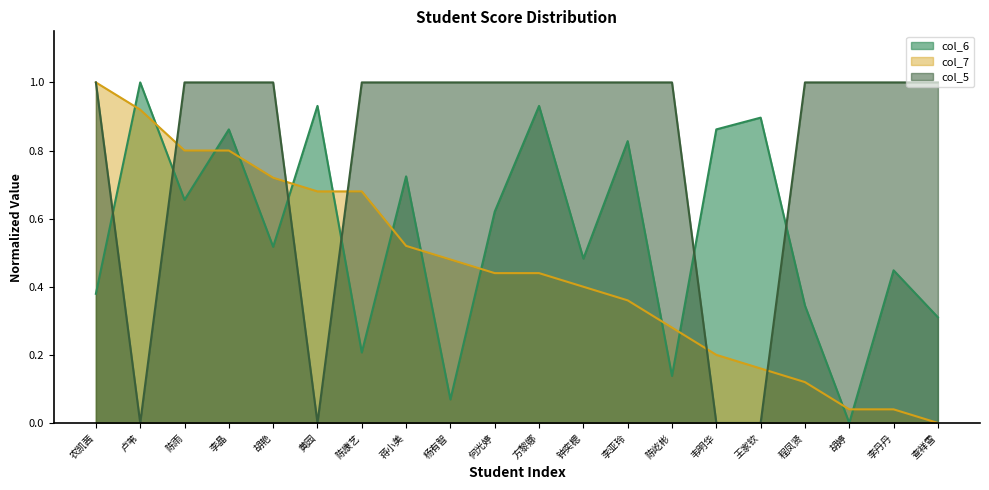

What is the difference between the col_6 values at 何光婷 and 程凤贤?

0.3